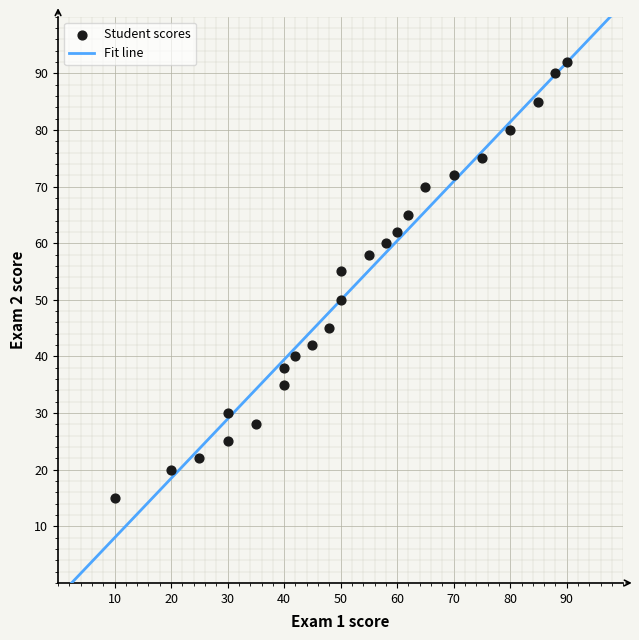

What is the range of Y values (max minus min)?

77